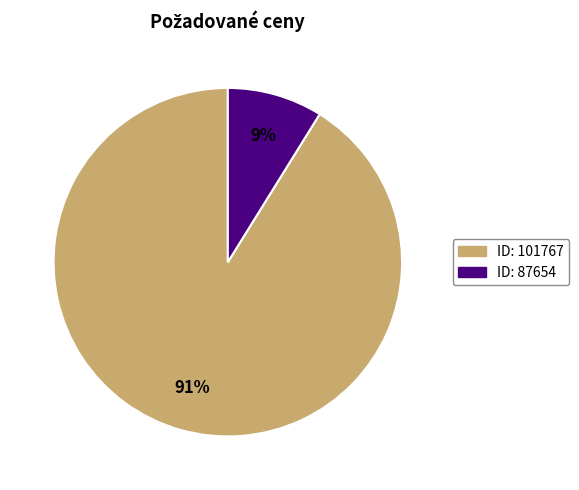

Is there a majority slice in this chart?

Yes